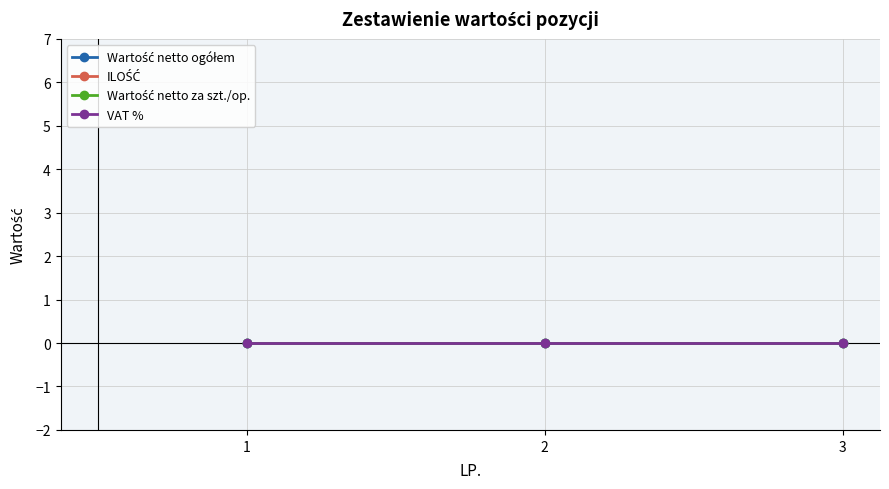

Which has a higher value, 2 or 3?

2